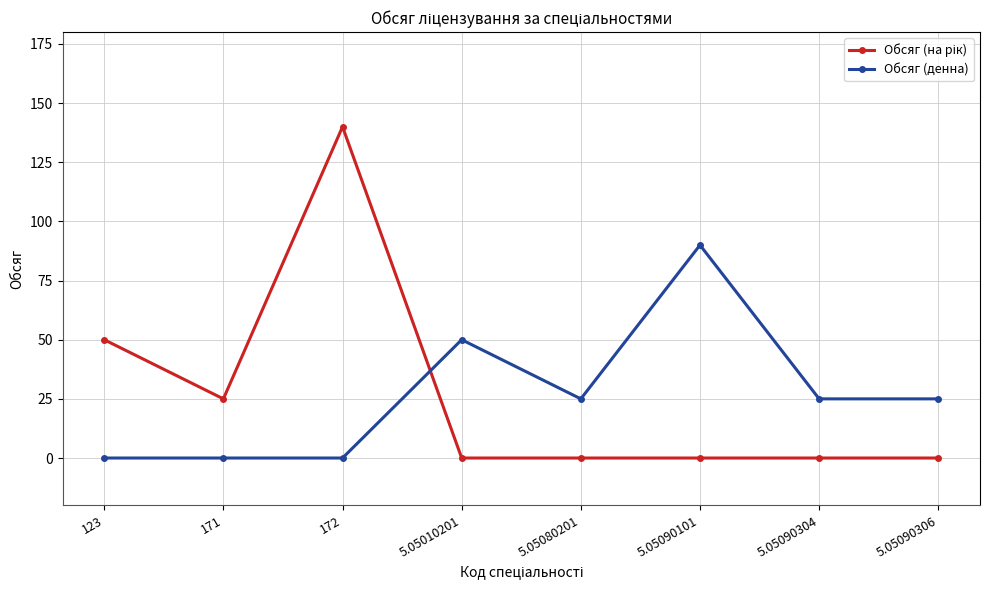

What is the spread (max minus min) of values at 171?

25